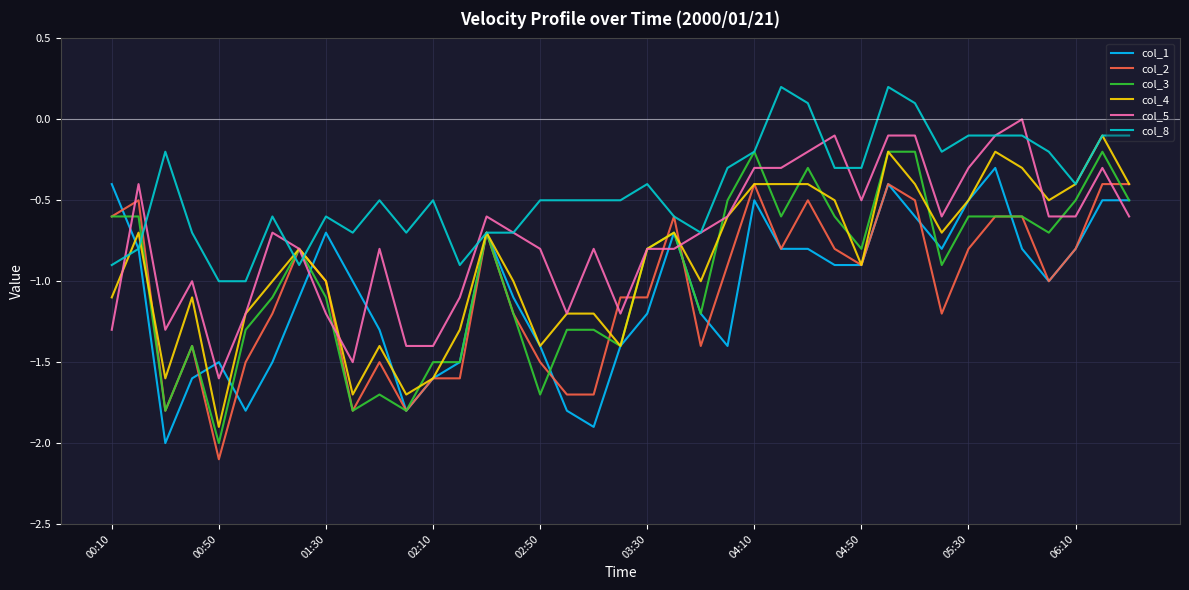

Which series has the largest total across all categories?

col_8